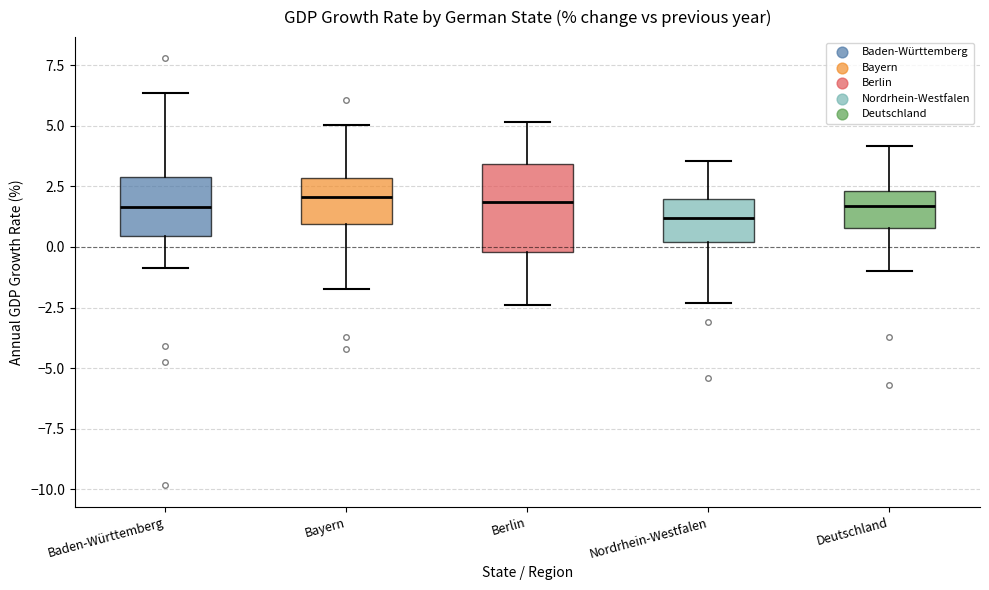

Which box is the tallest, from its lower edge to its upper edge?

Berlin